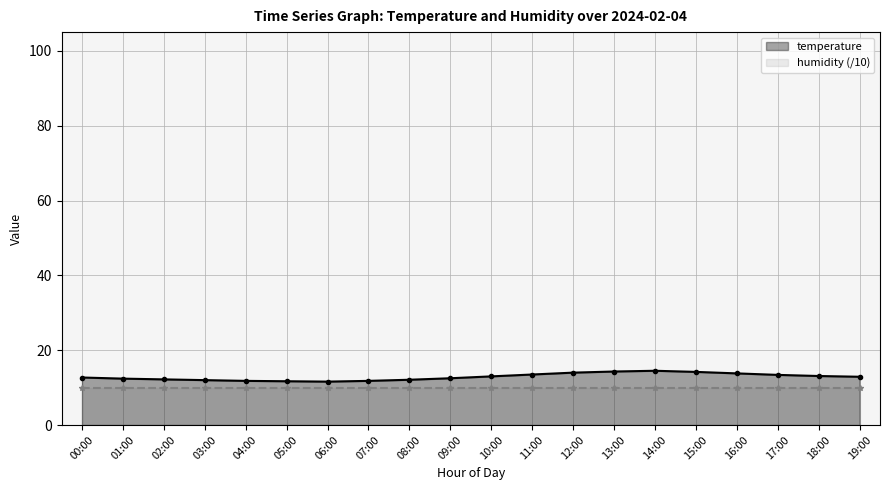

Which series has the largest range (max minus min)?

temperature